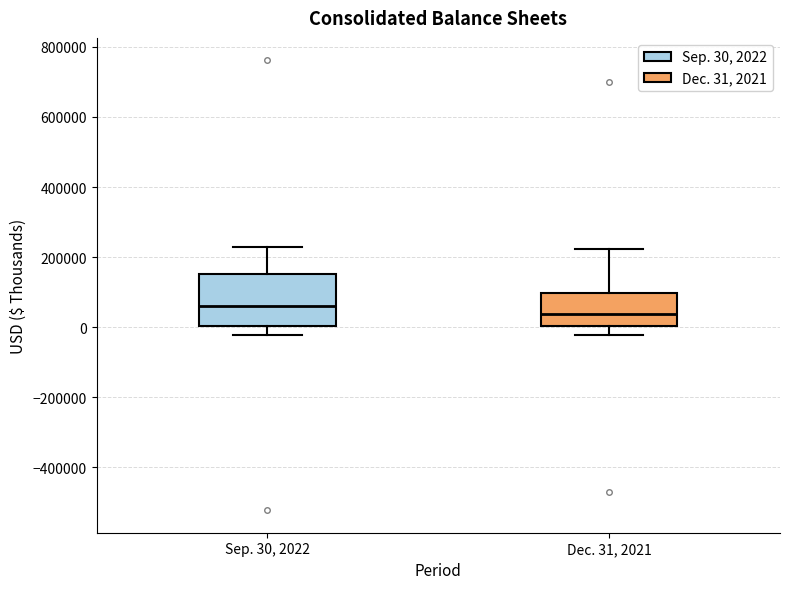

Reading left to right, read every box against the y-axis: the position of its median line, the range the box covers, and the ends of its whiskers. The values are not printed on the chart, so give them approximately, as read against the axis.

Sep. 30, 2022: median 60000, box 0 to 160000, whiskers -20000 to 220000
Dec. 31, 2021: median 40000, box 0 to 100000, whiskers -20000 to 220000